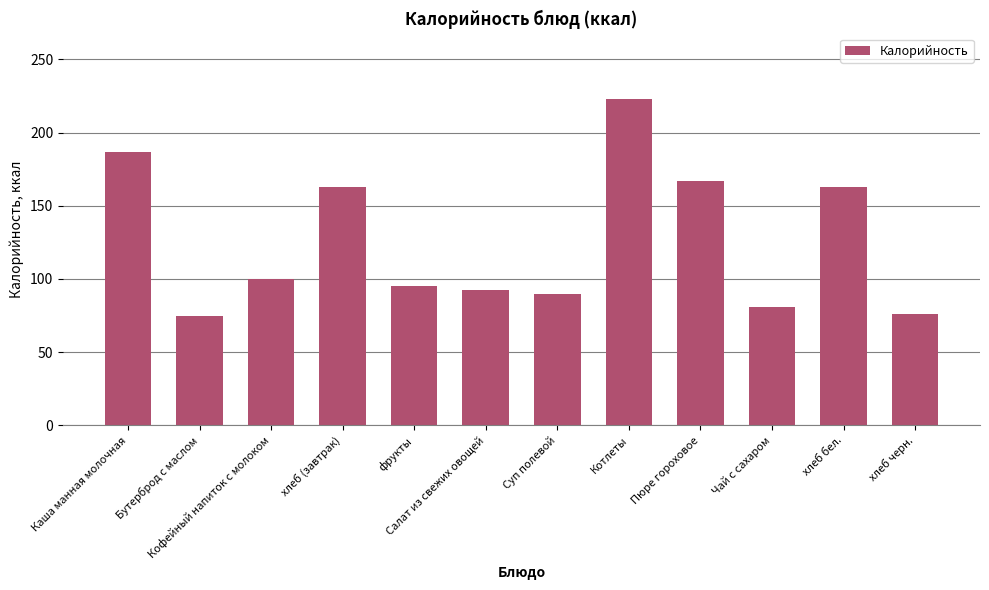

Where does the data first go above 100?

Каша манная молочная